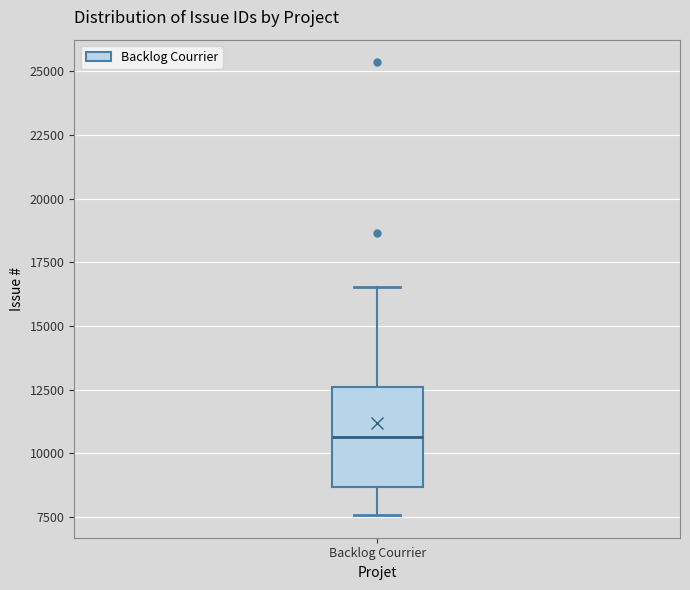

Read this box plot against the y-axis: the position of the median line, the range covered by the box, and the ends of both whiskers. The values are not printed on the chart, so give them approximately, as read against the axis.

median 10500, box 8500 to 12500, whiskers 7500 to 16500